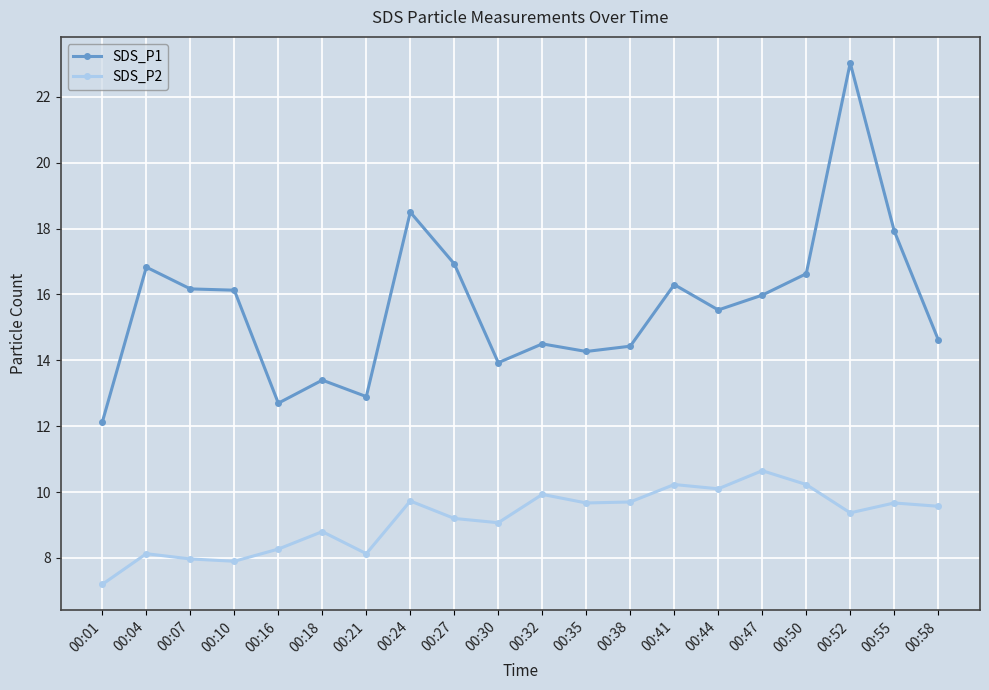

Rank the series at 00:16 from highest to lowest value.

SDS_P1, SDS_P2